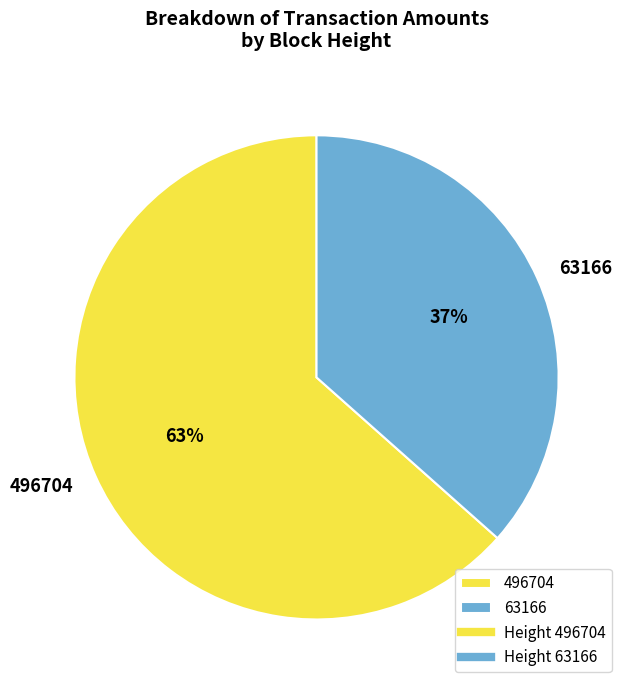

Count the number of slices in the pie.

2